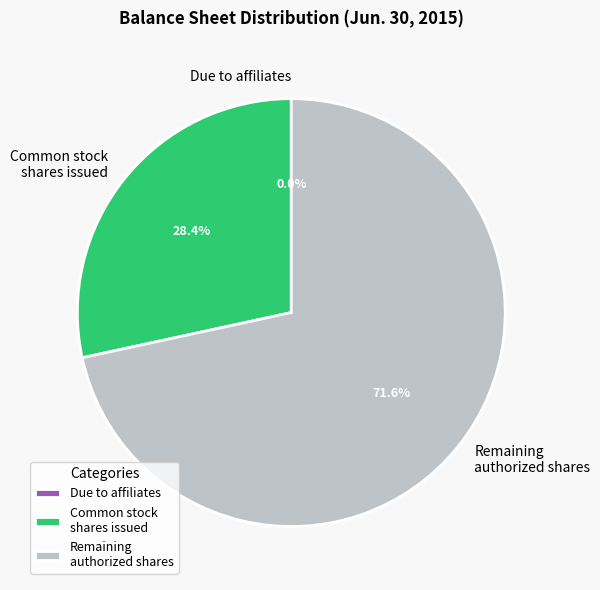

What is the total percentage of Remaining authorized shares and Common stock shares issued?

100.0%